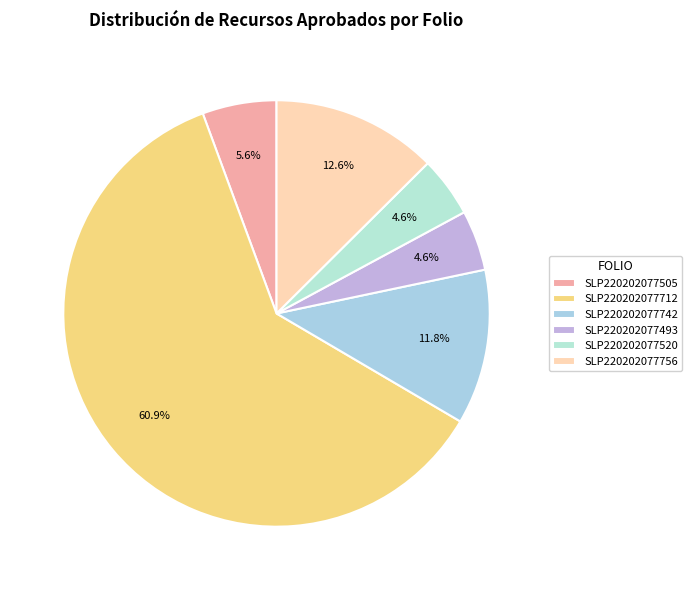

How many slices are in this pie chart?

6